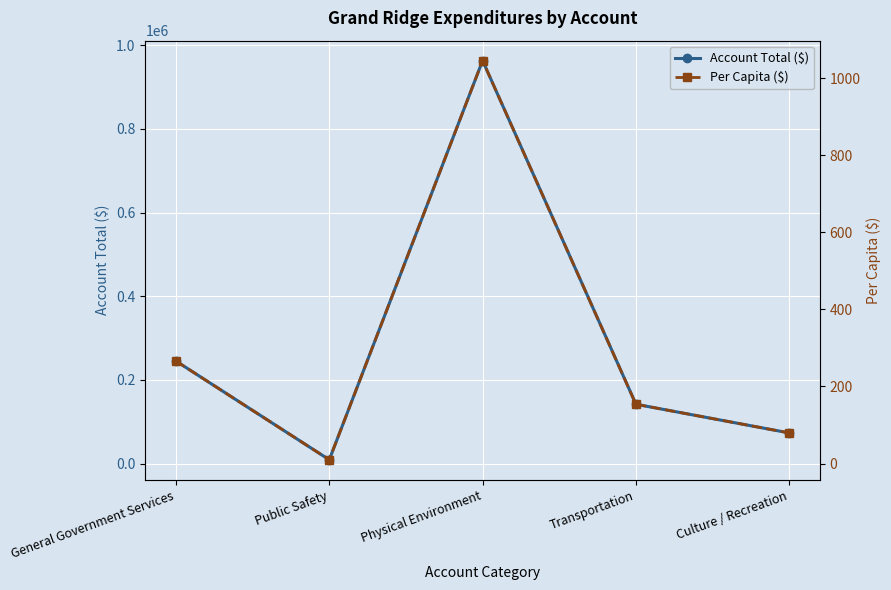

At which category does the chart reach its minimum across all series?

Public Safety